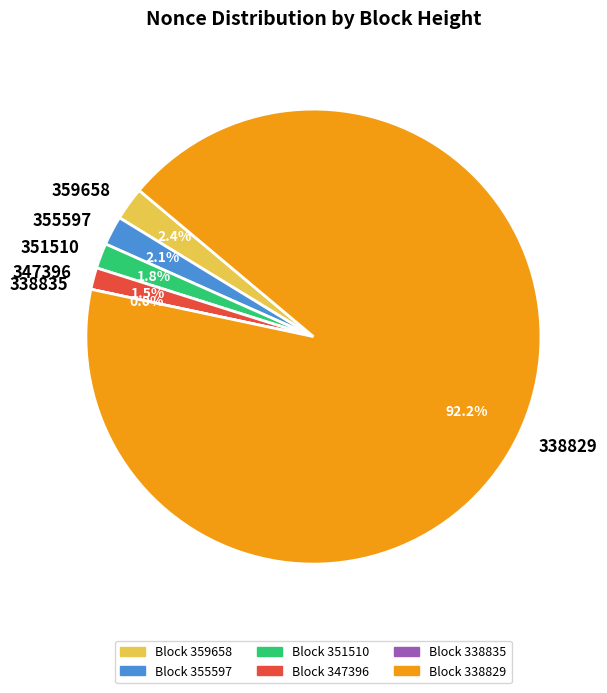

What is the smallest slice in the pie chart?

338835